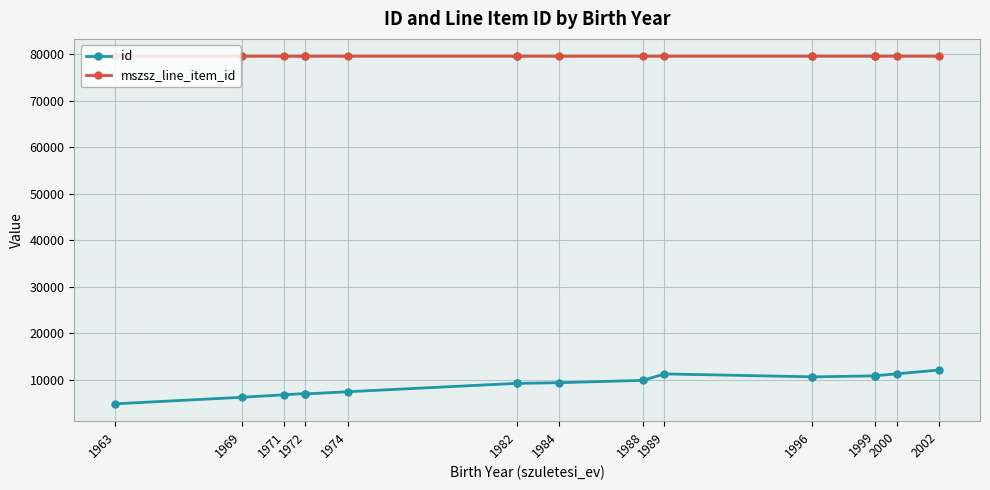

Between 1972 and 1996, which series saw the biggest shift?

id